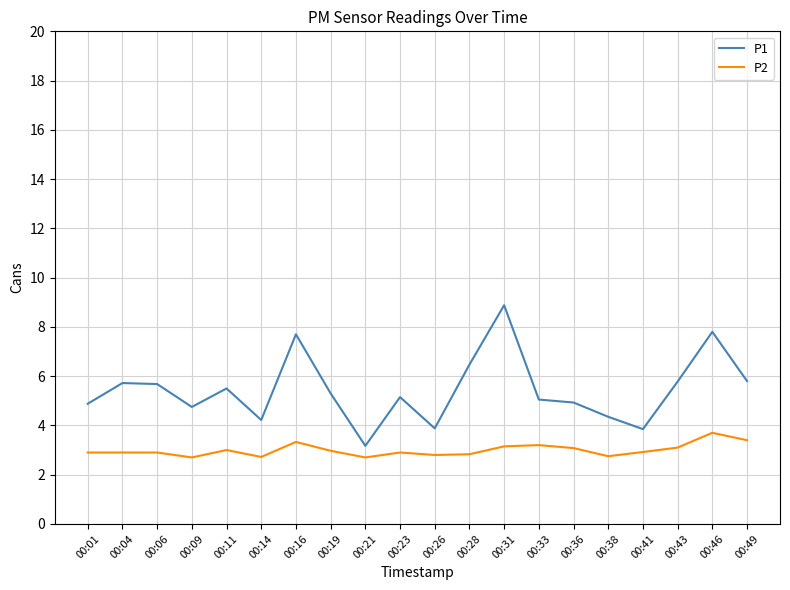

Is the value of P1 at 00:14 greater than the value of P2 at 00:23?

Yes